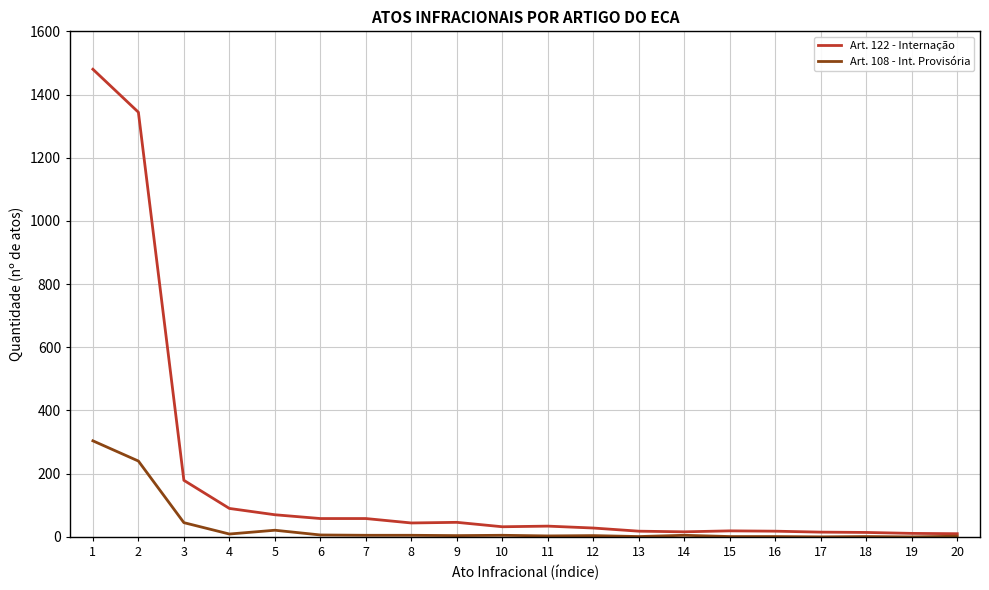

The value of Art. 122 - Internação at 10 is 32. True or false?

True